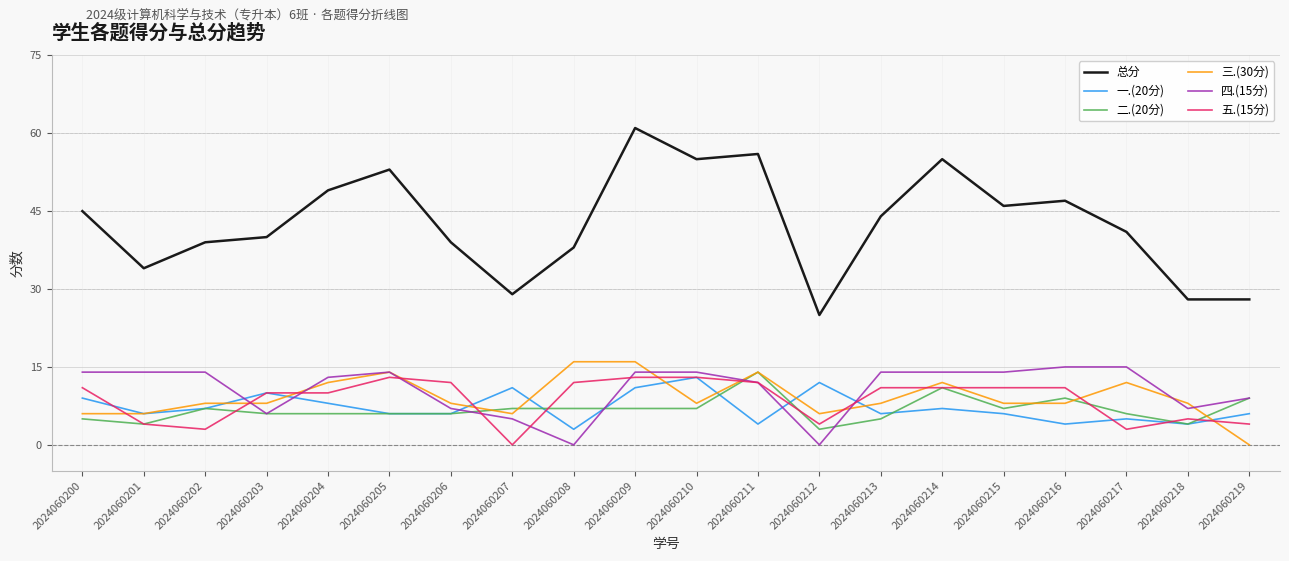

What is the difference between the maximum and minimum values in the 一.(20分) series?

10